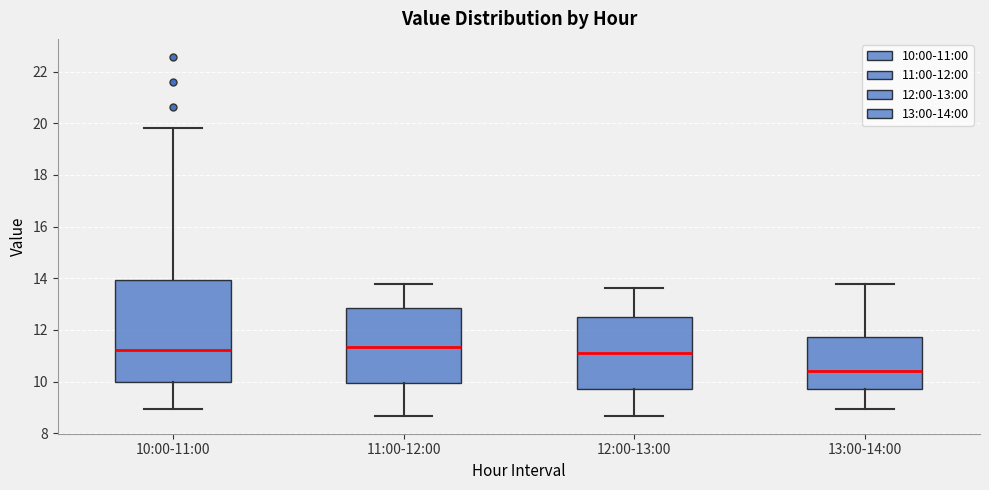

Reading left to right, transcribe this box plot: for each box, give where its median line is, the range the box spans, and where its two whiskers end, as read against the y-axis. The values are not printed on the chart, so give them approximately, as read against the axis.

10:00-11:00: median 11.2, box 10.0 to 14.0, whiskers 9.0 to 19.8
11:00-12:00: median 11.4, box 10.0 to 12.8, whiskers 8.6 to 13.8
12:00-13:00: median 11.2, box 9.8 to 12.4, whiskers 8.6 to 13.6
13:00-14:00: median 10.4, box 9.8 to 11.8, whiskers 9.0 to 13.8